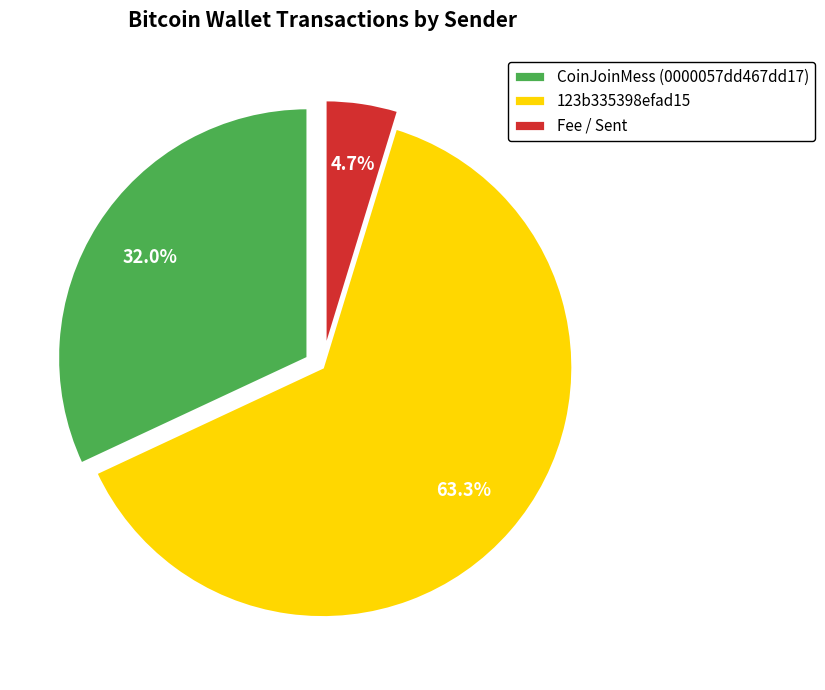

Which category has the biggest portion of the pie?

123b335398efad15